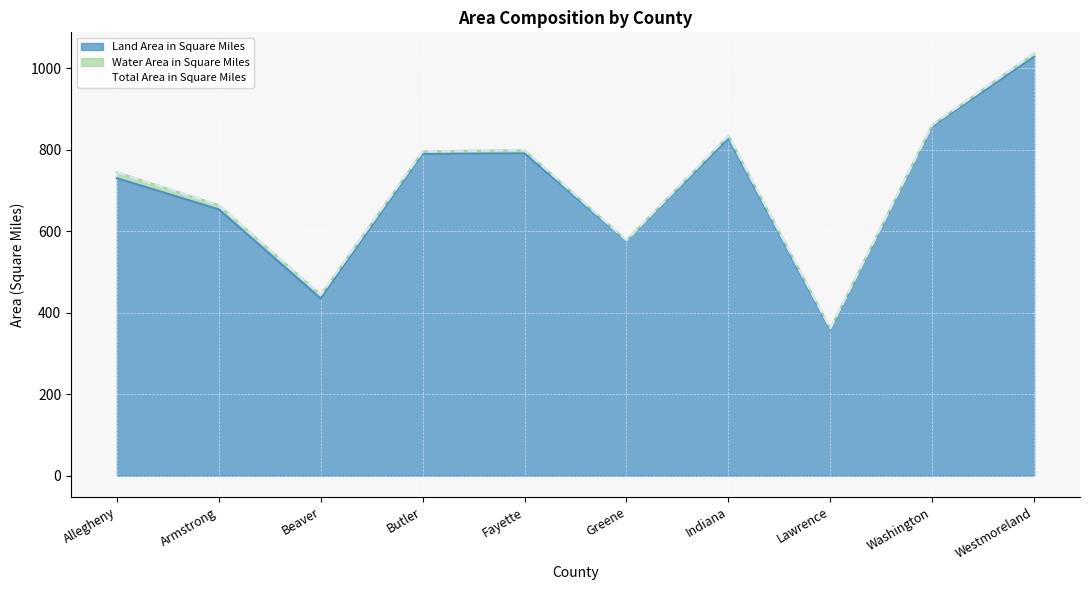

In Total Area in Square Miles, how many points are higher than both neighbors (excluding endpoints)?

2